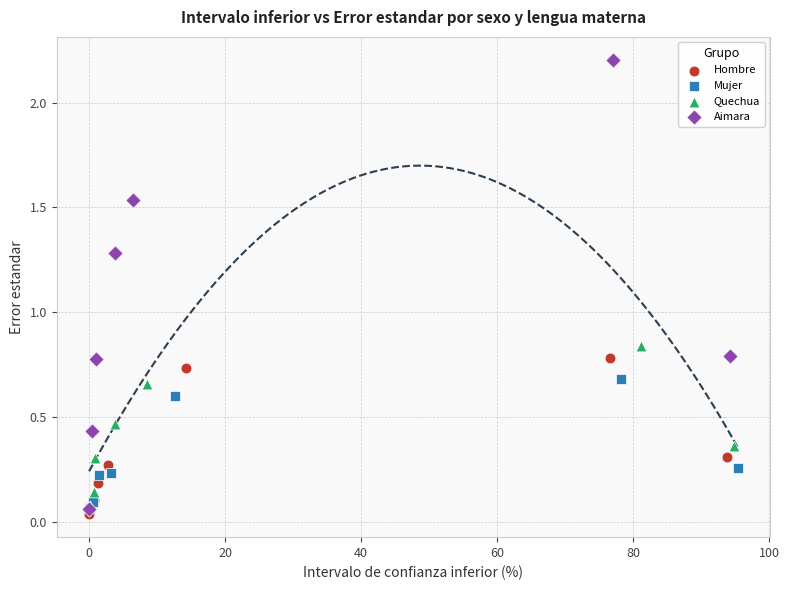

Which series reaches the maximum Y coordinate?

Aimara